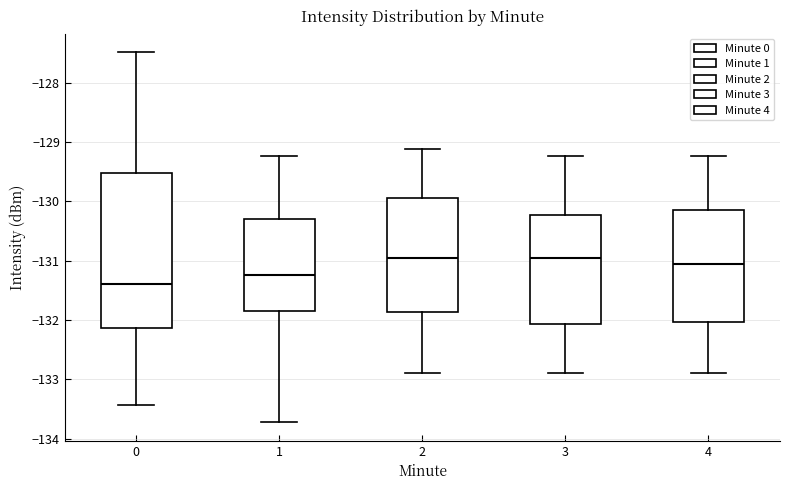

Which box's median line is the lowest?

0